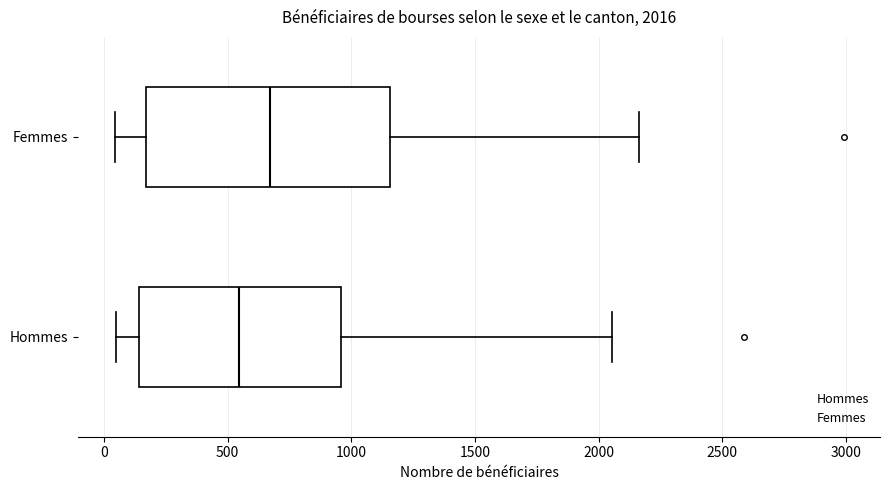

Which box's median line is the furthest to the right?

Femmes